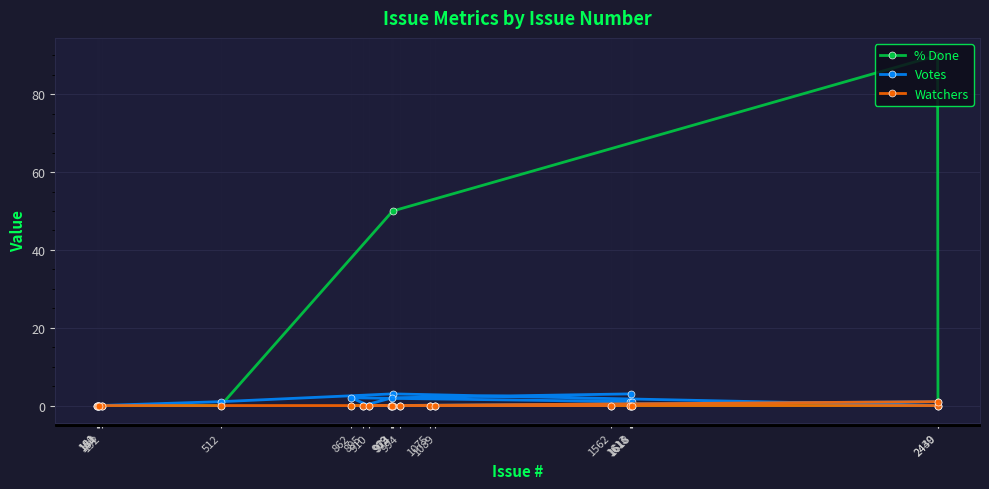

Between which two adjacent categories do % Done and Votes first intersect?

512 and 974